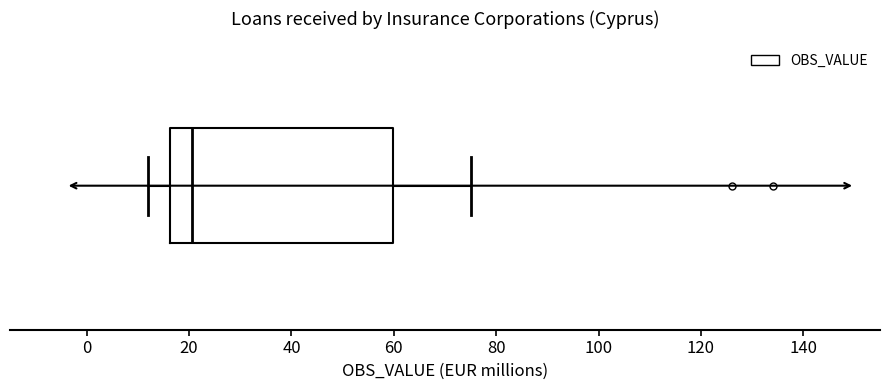

Transcribe this box plot: give where the median line is, the range the box spans, and where the two whiskers end, as read against the x-axis. The values are not printed on the chart, so give them approximately, as read against the axis.

median 20, box 16 to 60, whiskers 12 to 76